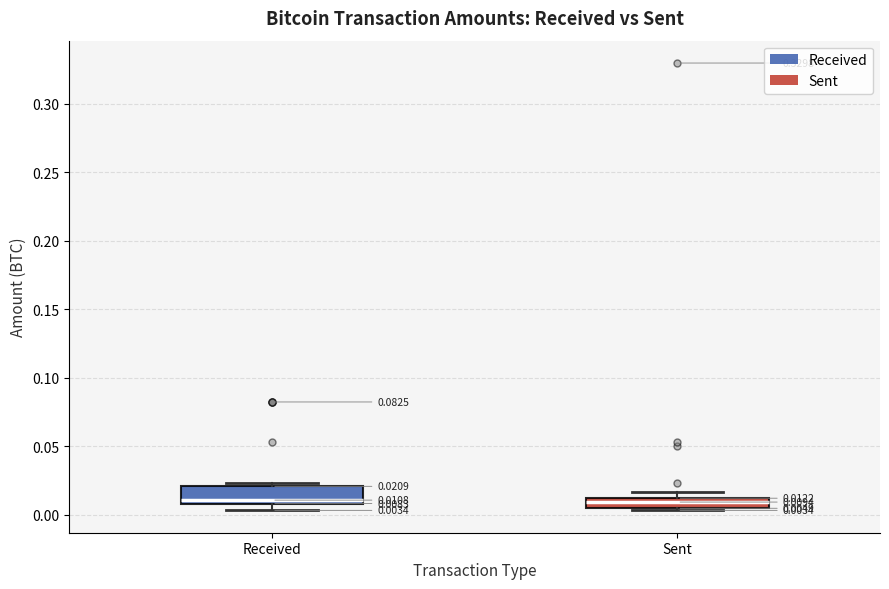

Comparing the boxes themselves (not the whiskers), which one is the tallest?

Received